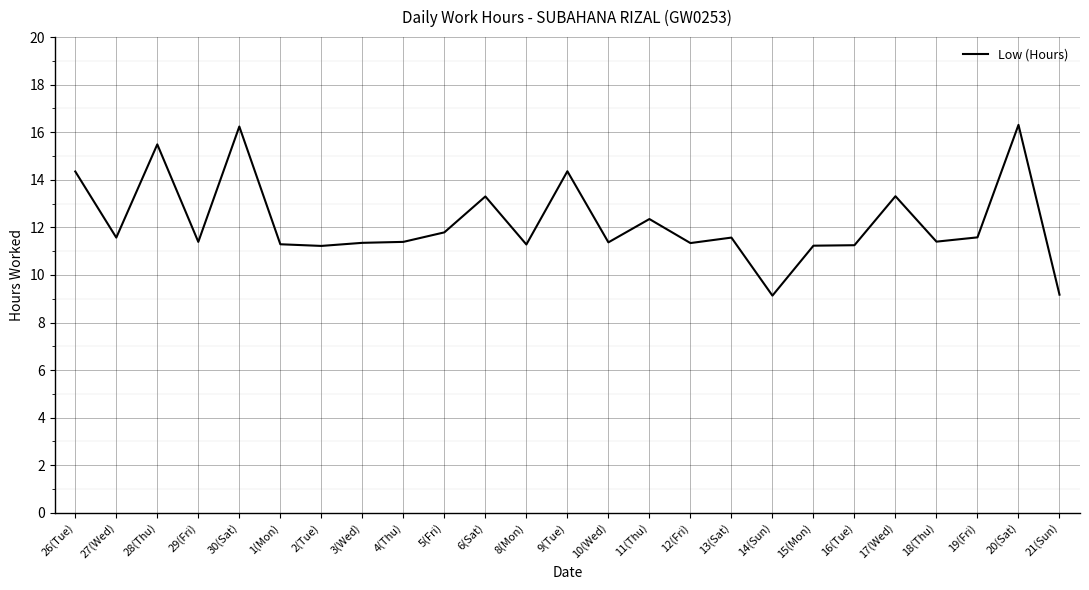

The chart shows a value of 14.3 at 26(Tue). True or false?

True